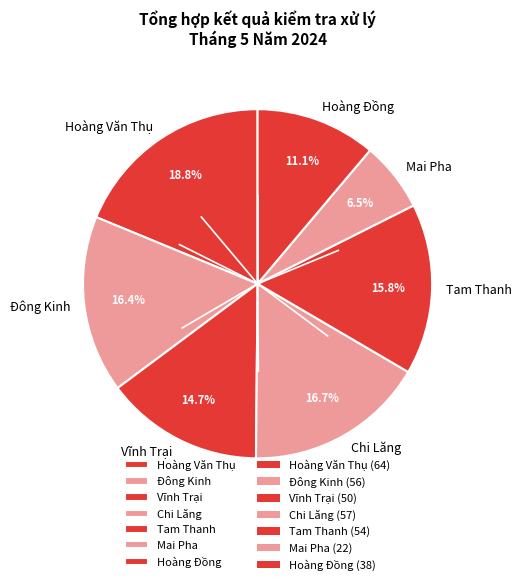

Which category has the smallest portion of the pie?

Mai Pha